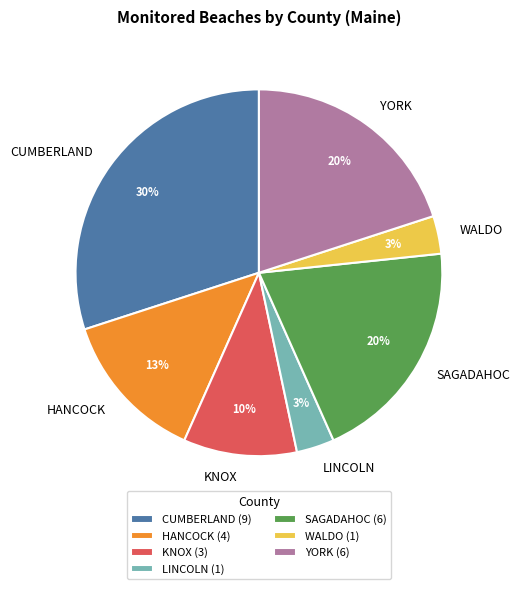

To the nearest percent, what percentage of the pie is YORK?

20%